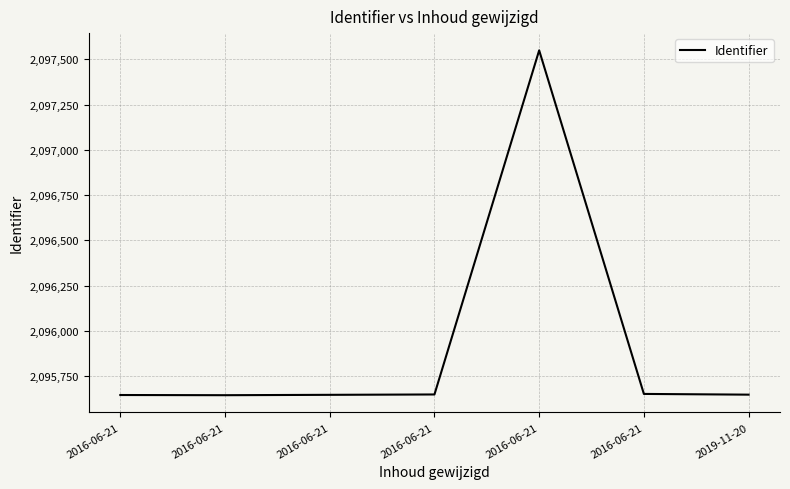

List the labels in order of value, smallest first.

2016-06-21, 2016-06-21, 2016-06-21, 2019-11-20, 2016-06-21, 2016-06-21, 2016-06-21